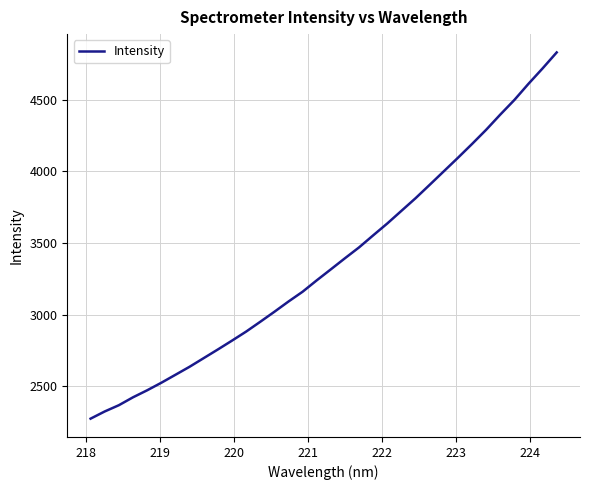

Does the chart have visible grid lines?

Yes